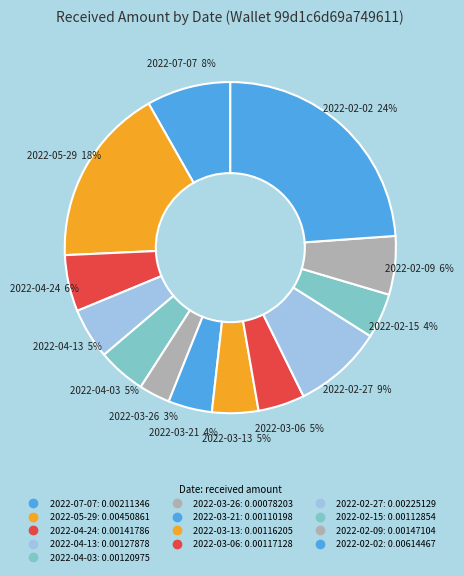

To the nearest percent, what is the average slice percentage?

8%